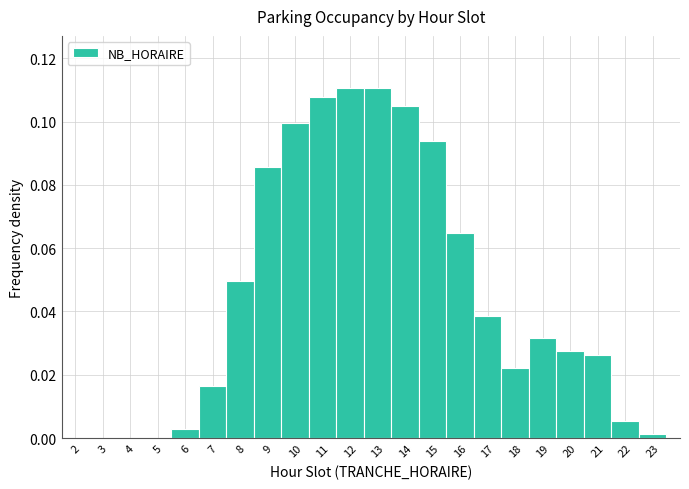

Reading left to right, transcribe this chart: for each bar, give the range it covers on the x-axis and its height. The values are not printed on the chart, so give them approximately, as read against the axis.

1.5 to 2.5: 0
2.5 to 3.5: 0
3.5 to 4.5: 0
4.5 to 5.5: 0
5.5 to 6.5: 0.002
6.5 to 7.5: 0.016
7.5 to 8.5: 0.050
8.5 to 9.5: 0.086
9.5 to 10.5: 0.100
10.5 to 11.5: 0.108
11.5 to 12.5: 0.110
12.5 to 13.5: 0.110
13.5 to 14.5: 0.104
14.5 to 15.5: 0.094
15.5 to 16.5: 0.064
16.5 to 17.5: 0.038
17.5 to 18.5: 0.022
18.5 to 19.5: 0.032
19.5 to 20.5: 0.028
20.5 to 21.5: 0.026
21.5 to 22.5: 0.006
22.5 to 23.5: under 0.002